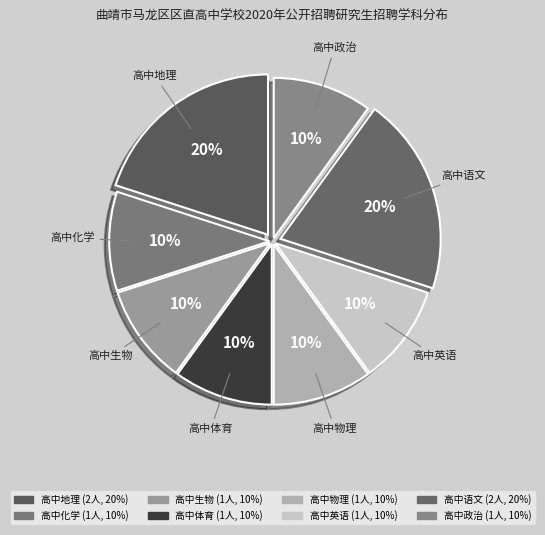

To the nearest percent, what is the difference between the largest and smallest slice percentages?

10%